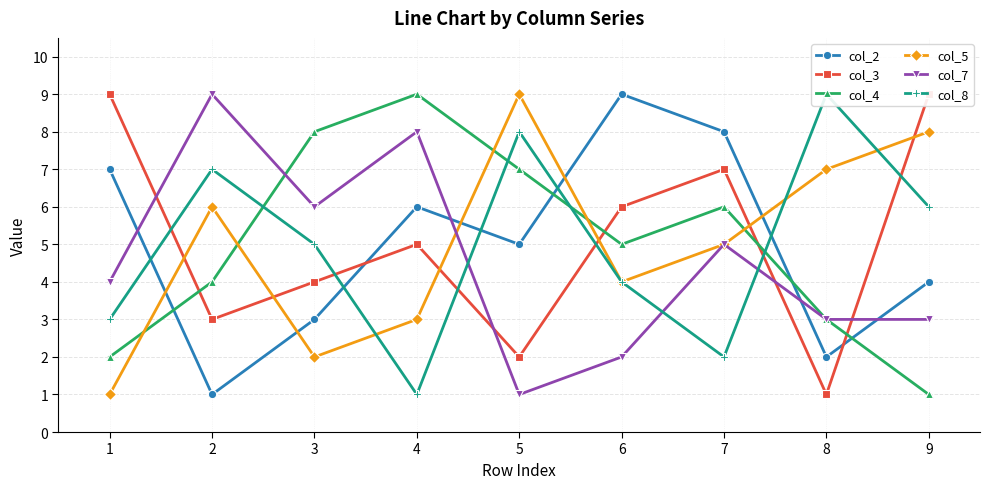

What is the spread (max minus min) of values at 6?

7